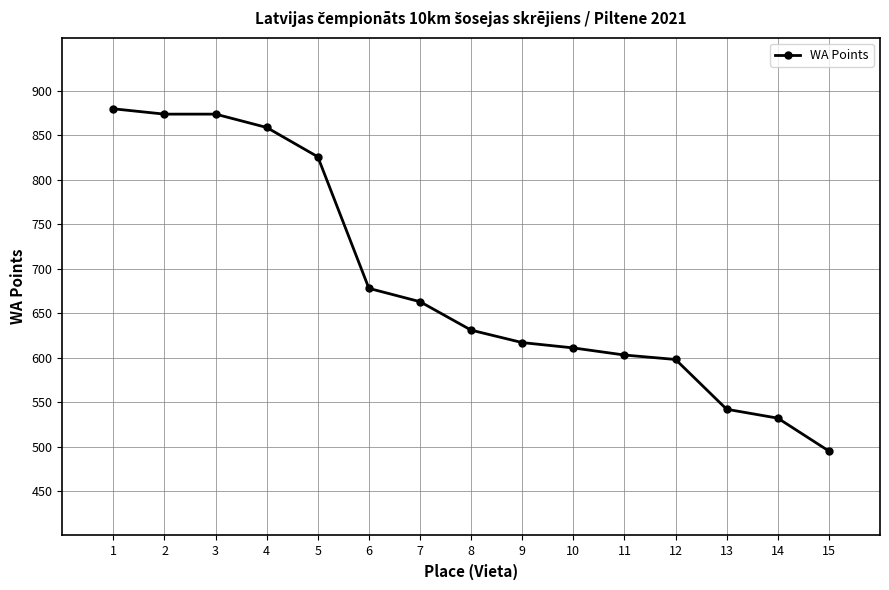

Reading left to right, what are all the values shown in this chart?

1=880	2=874	3=874	4=859	5=826	6=678	7=663	8=631	9=617	10=611	11=603	12=598	13=542	14=532	15=495